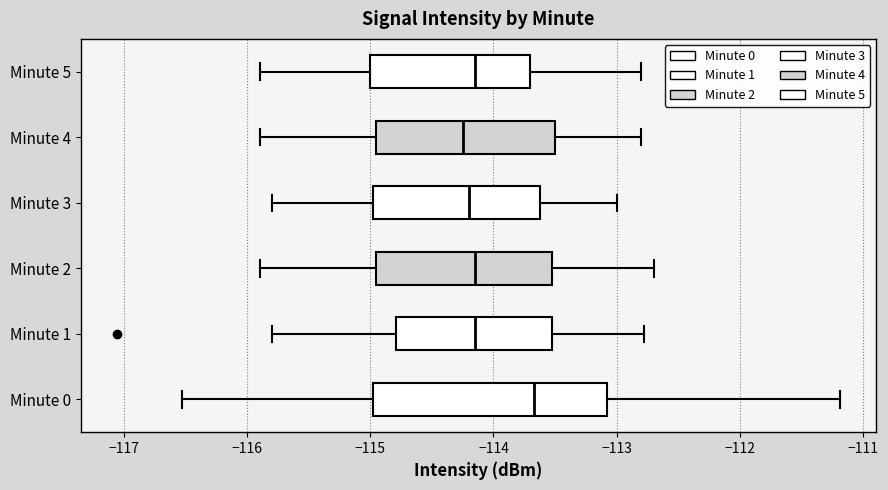

Reading bottom to top, read every box against the x-axis: the position of its median line, the range the box covers, and the ends of its whiskers. The values are not printed on the chart, so give them approximately, as read against the axis.

Minute 0: median -113.7, box -115.0 to -113.1, whiskers -116.5 to -111.2
Minute 1: median -114.1, box -114.8 to -113.5, whiskers -115.8 to -112.8
Minute 2: median -114.1, box -114.9 to -113.5, whiskers -115.9 to -112.7
Minute 3: median -114.2, box -115.0 to -113.6, whiskers -115.8 to -113.0
Minute 4: median -114.2, box -114.9 to -113.5, whiskers -115.9 to -112.8
Minute 5: median -114.1, box -115.0 to -113.7, whiskers -115.9 to -112.8